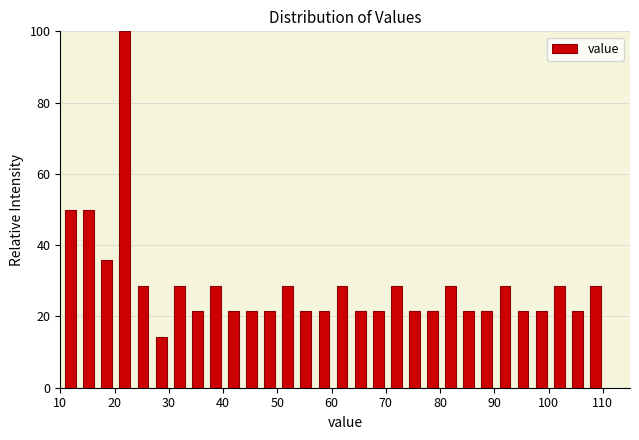

Around what value on the x-axis is the tallest bar? Give the approximate position of its centre, as read against the axis.

22